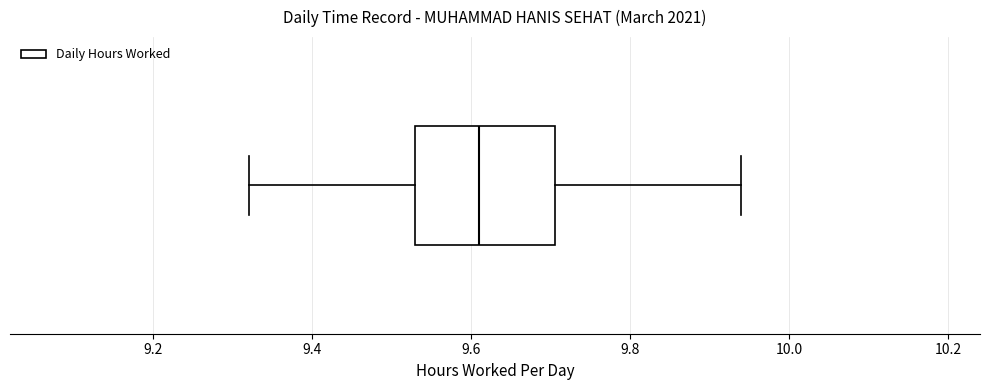

Read this box plot against the x-axis: the position of the median line, the range covered by the box, and the ends of both whiskers. The values are not printed on the chart, so give them approximately, as read against the axis.

median 9.62, box 9.54 to 9.70, whiskers 9.32 to 9.94